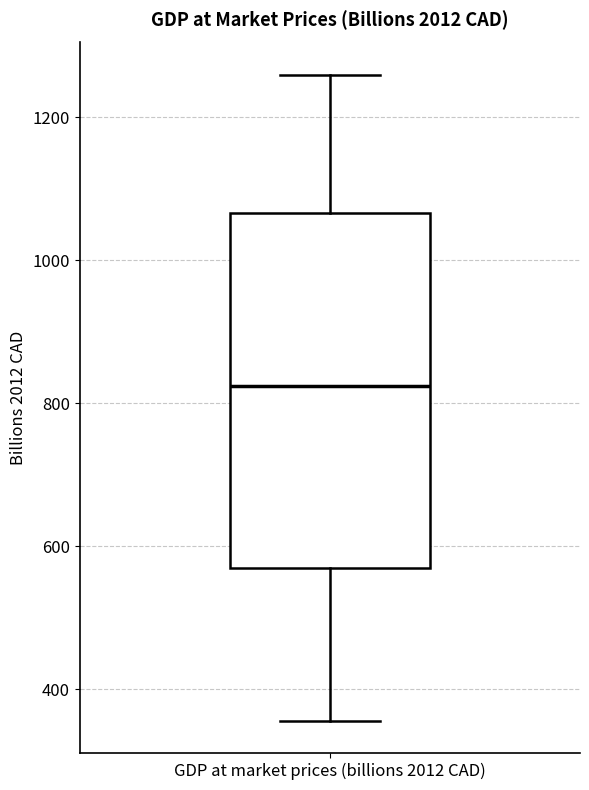

Where does the upper whisker of the box for GDP at market prices (billions 2012 CAD) end on the y-axis? The values are not printed on the chart, so give them approximately, as read against the axis.

1260